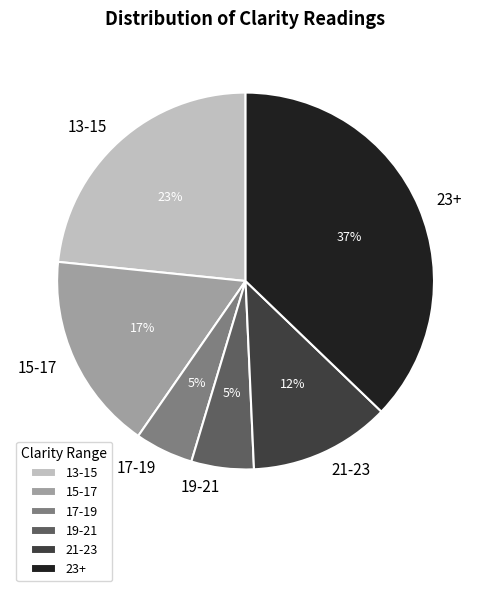

How many segments does this pie chart have?

6